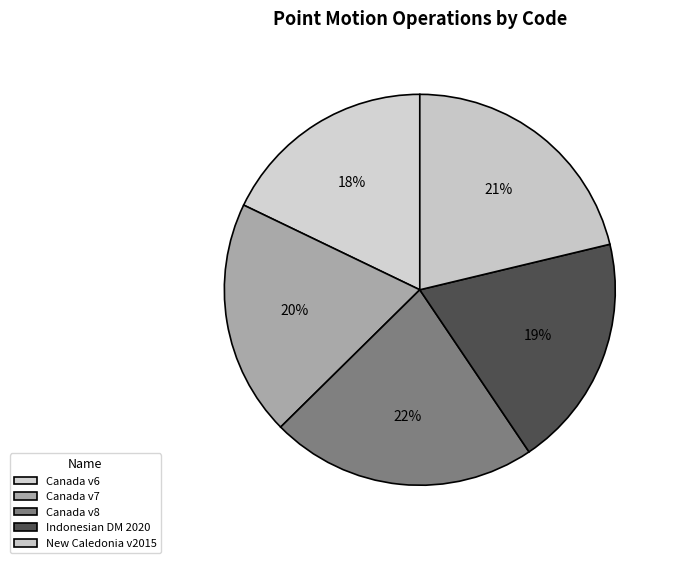

How many segments does this pie chart have?

5